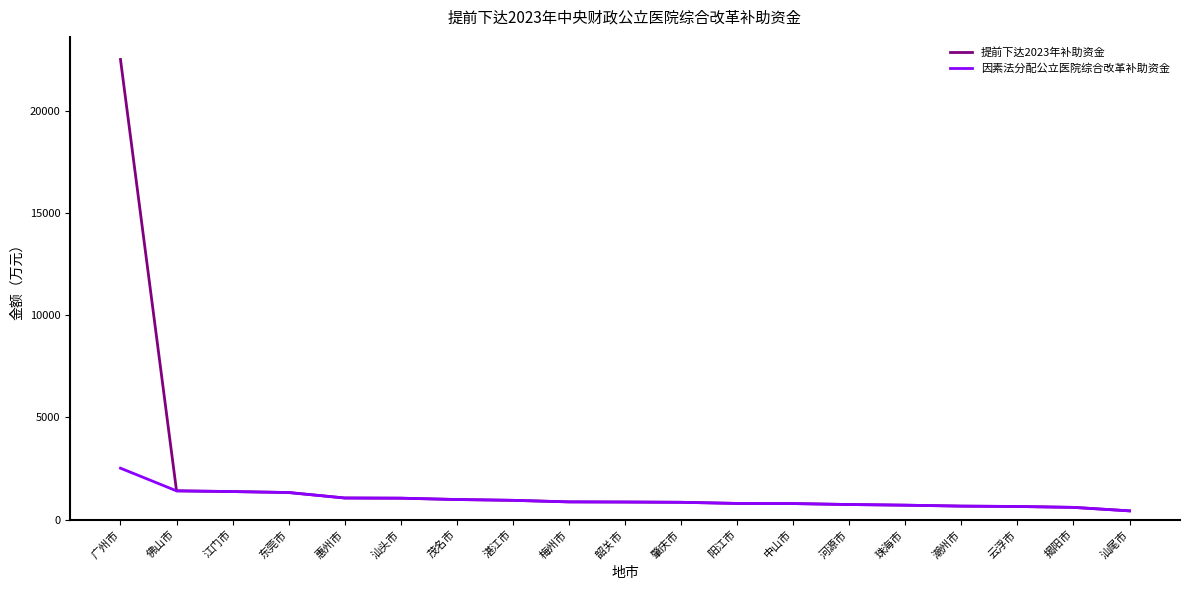

At which category is the sum across all series the highest?

广州市